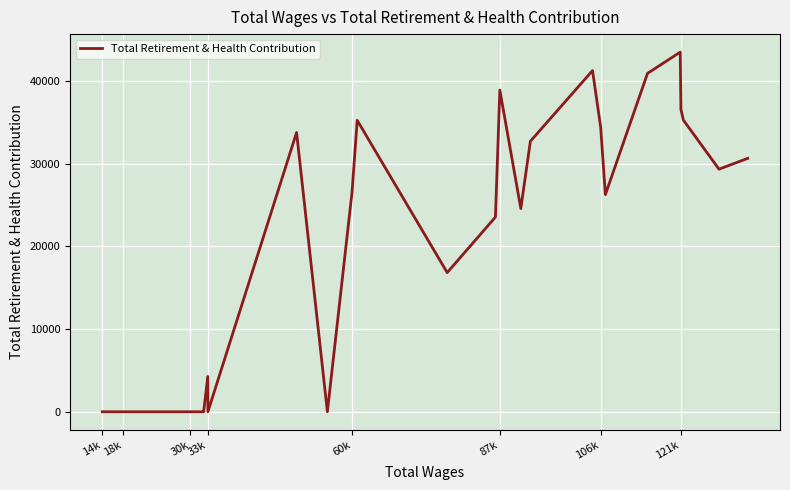

What is the maximum value shown in the chart?

43494